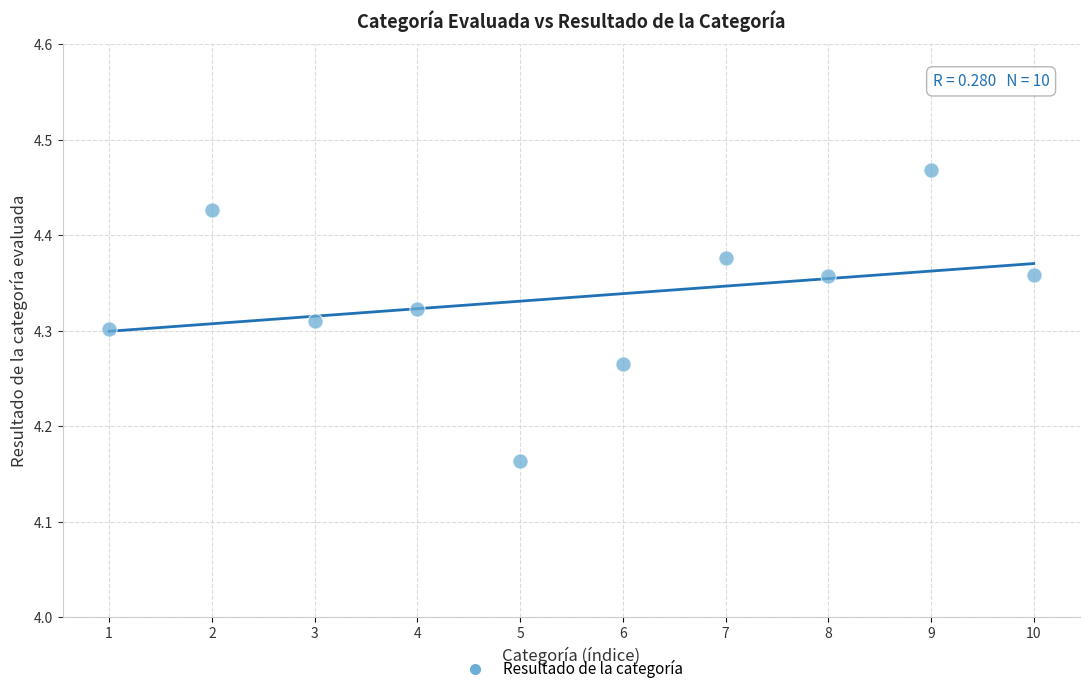

What is the average X value?

5.5